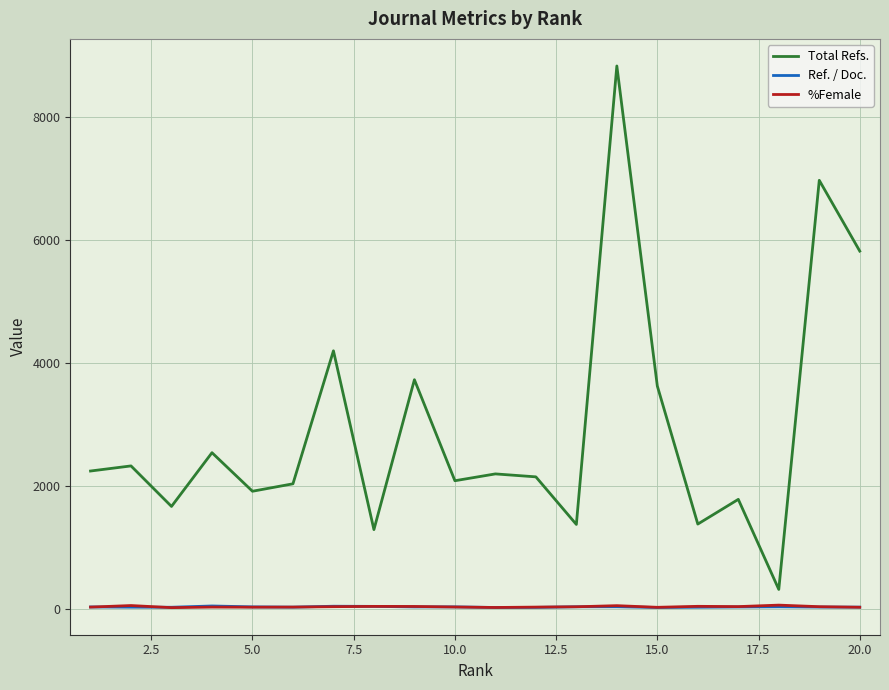

How many lines are shown in the chart?

3